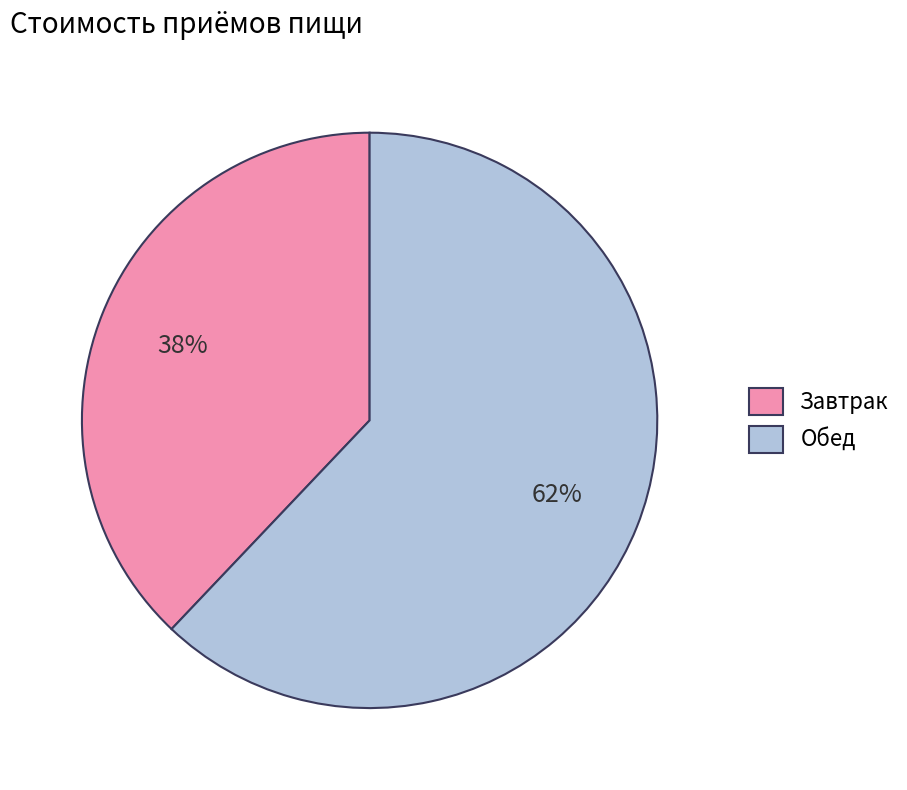

Rank the categories by value from lowest to highest.

Завтрак, Обед